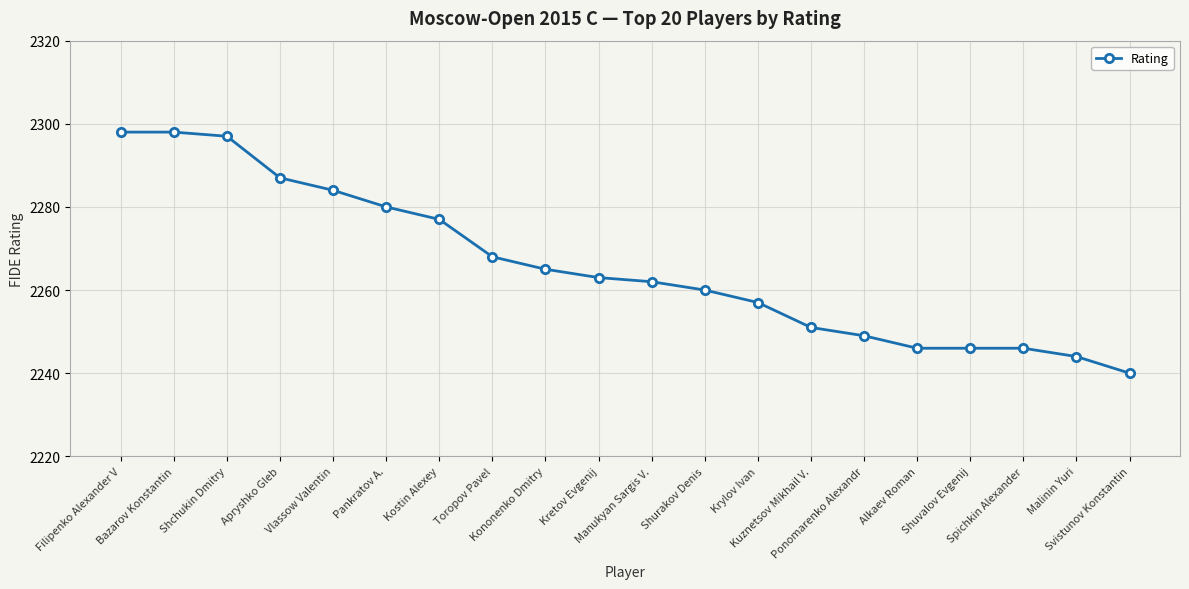

What is the value of the 15th point from the left?

2249